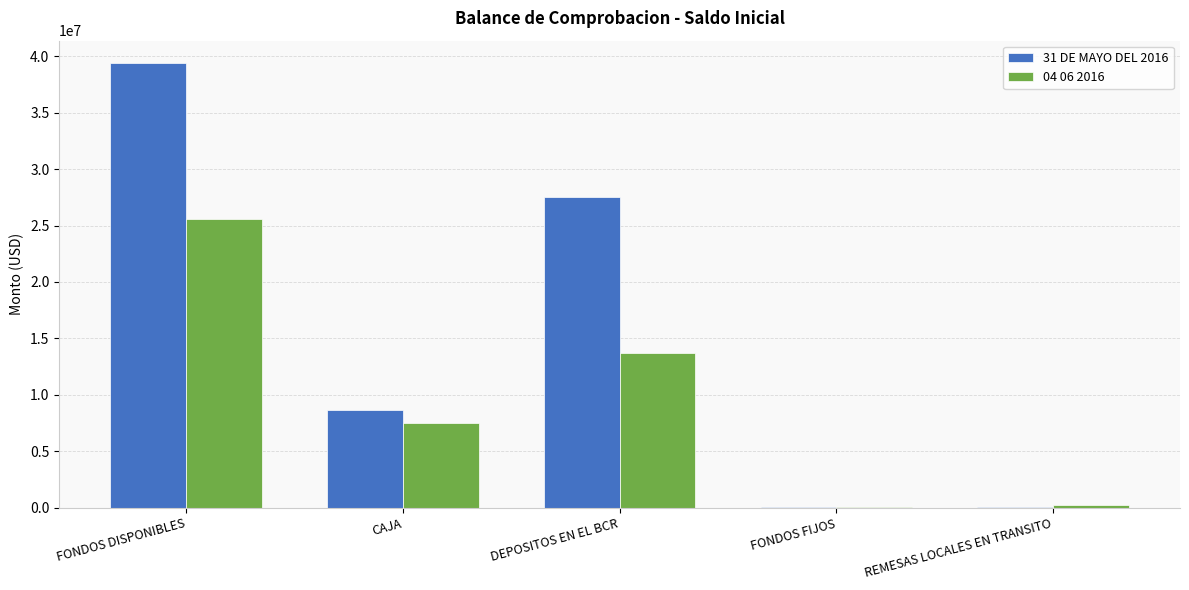

Is it true that 04 06 2016 equals 25609045.8 at FONDOS DISPONIBLES?

True